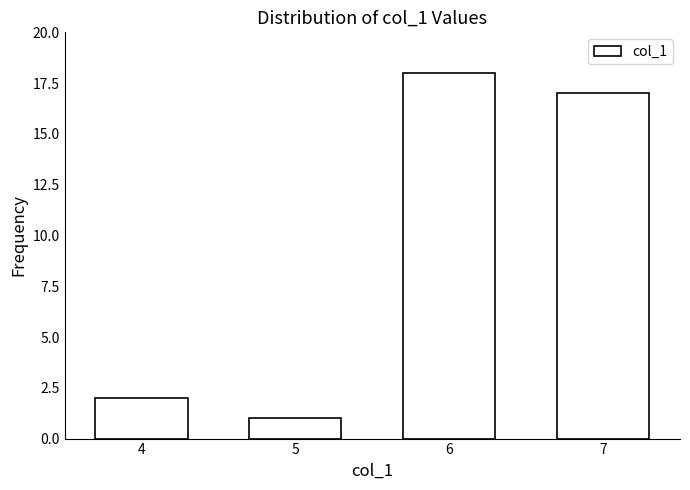

Reading right to left, transcribe all the data shown in this chart.

17	18	1	2